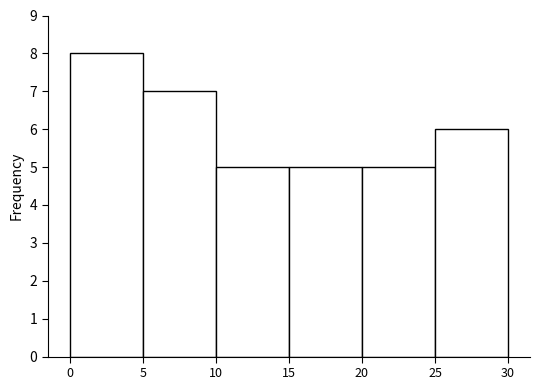

Reading left to right, transcribe this chart: for each bar, give the range it covers on the x-axis and its height. The values are not printed on the chart, so give them approximately, as read against the axis.

0 to 5: 8
5 to 10: 7
10 to 15: 5
15 to 20: 5
20 to 25: 5
25 to 30: 6